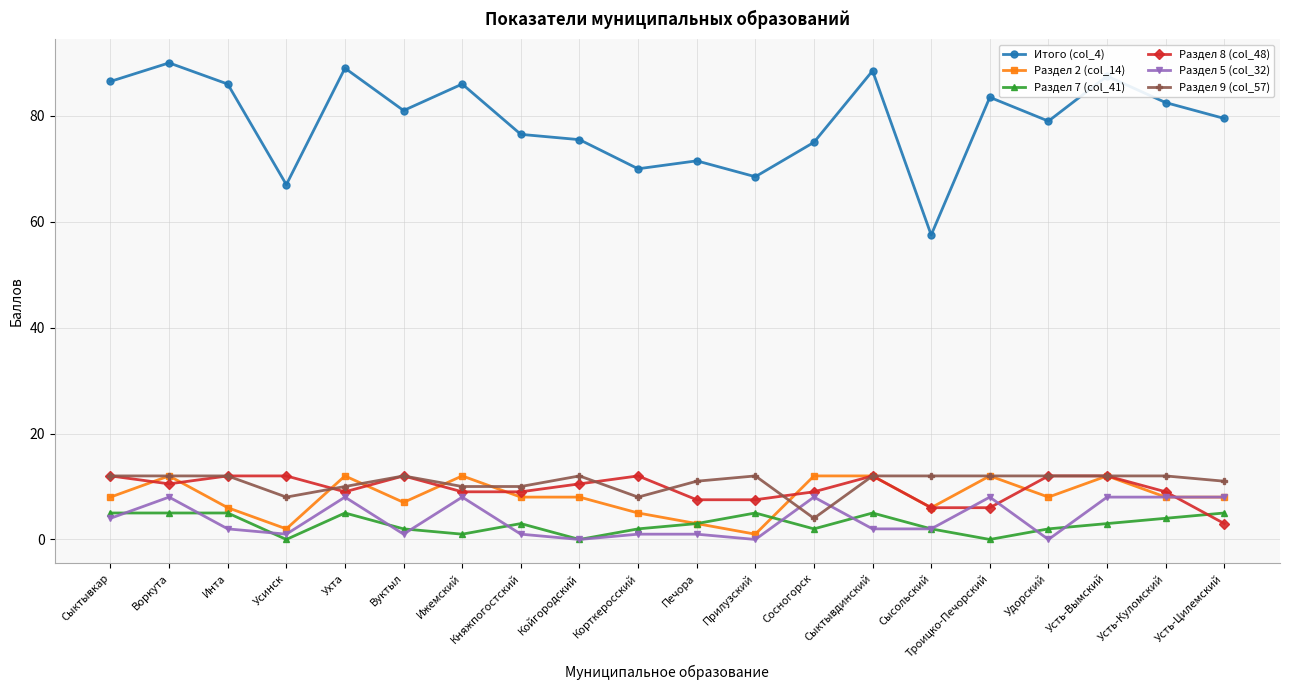

How many Раздел 5 (col_32) values are between 1 and 8?

17